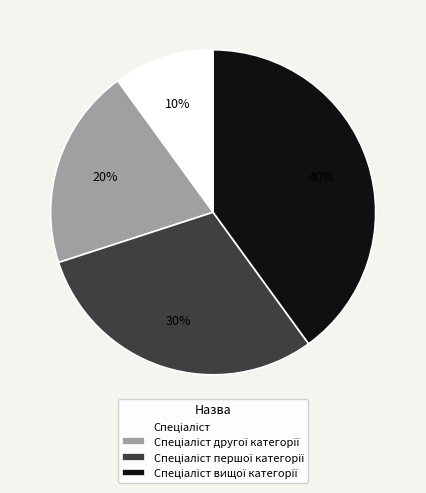

Is there a majority slice in this chart?

No